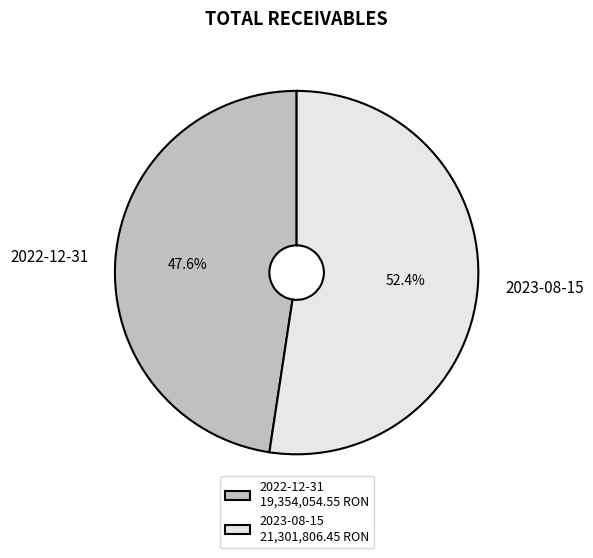

Combined, what portion of the pie is 2023-08-15 and 2022-12-31?

100.0%